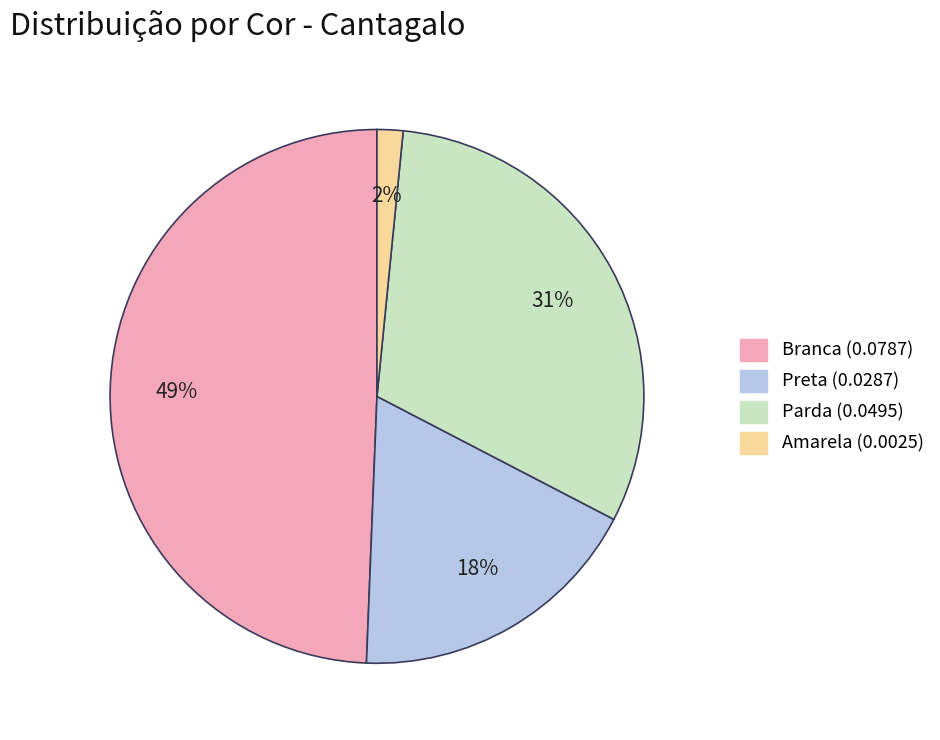

To the nearest percent, what percentage of the pie is Preta?

18%